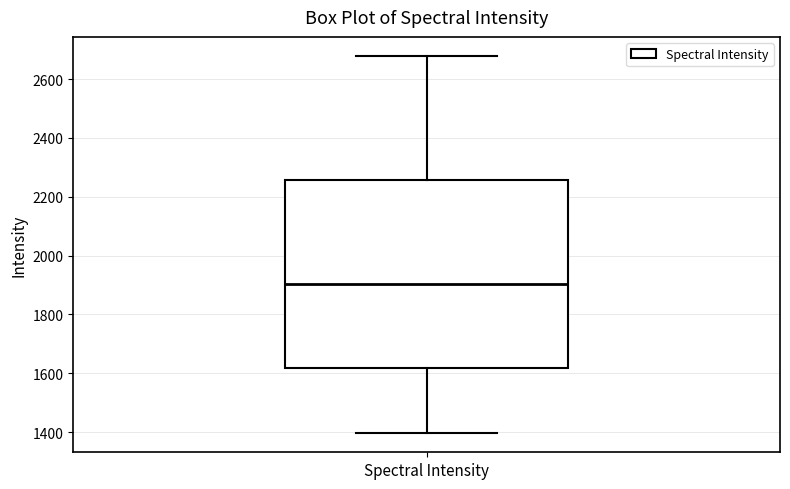

Where is the upper edge of the box for Spectral Intensity on the y-axis? The values are not printed on the chart, so give them approximately, as read against the axis.

2260